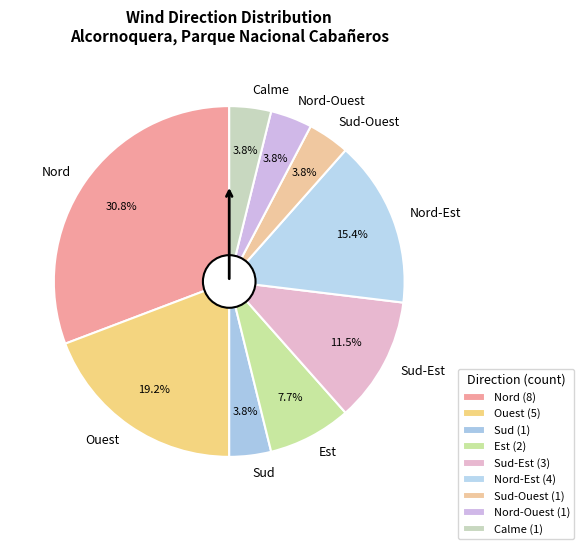

What percentage is the Ouest slice, to the nearest percent?

19%